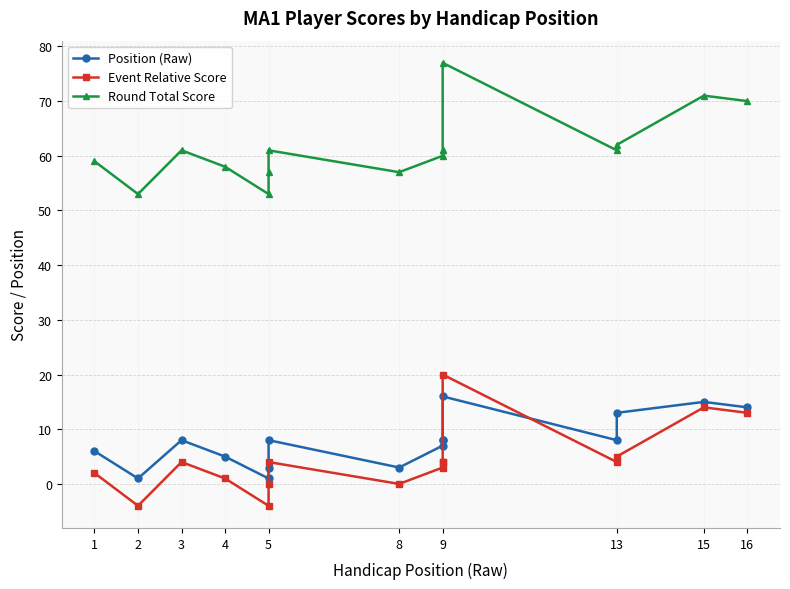

Does the chart have visible grid lines?

Yes